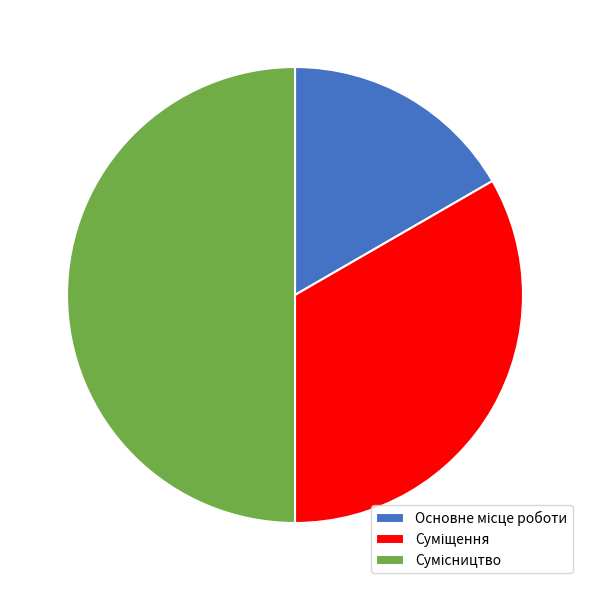

How many slices are in this pie chart?

3